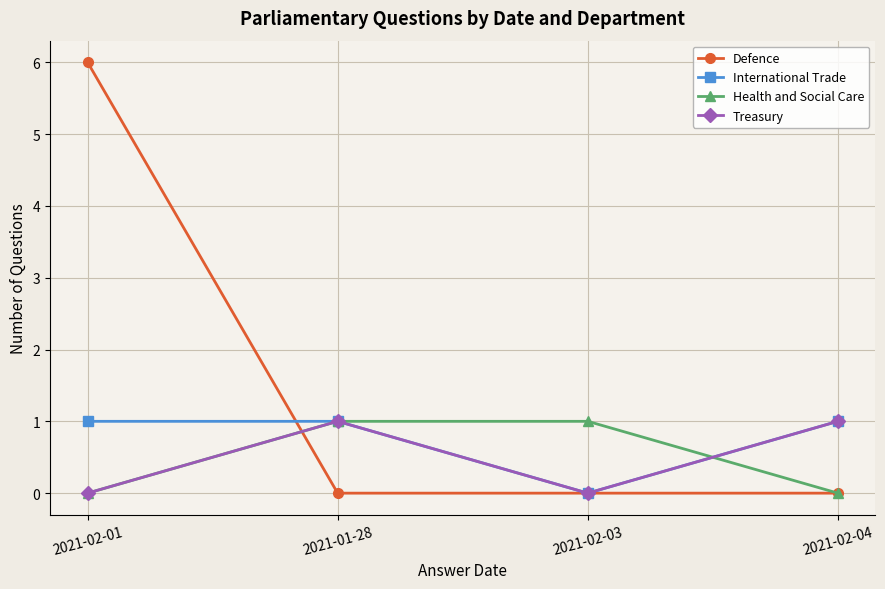

What is the difference between the Treasury values at 2021-02-03 and 2021-01-28?

1